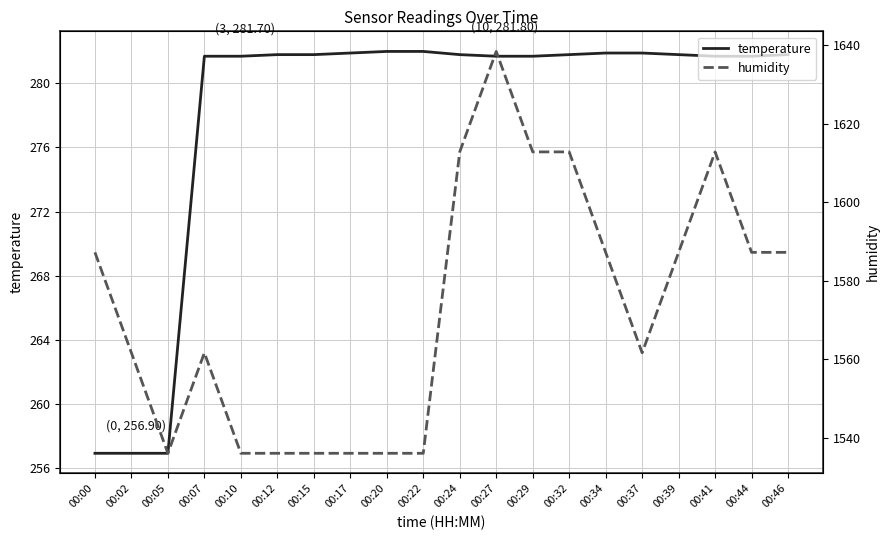

What is the total value across all series at 00:46?

1869.0